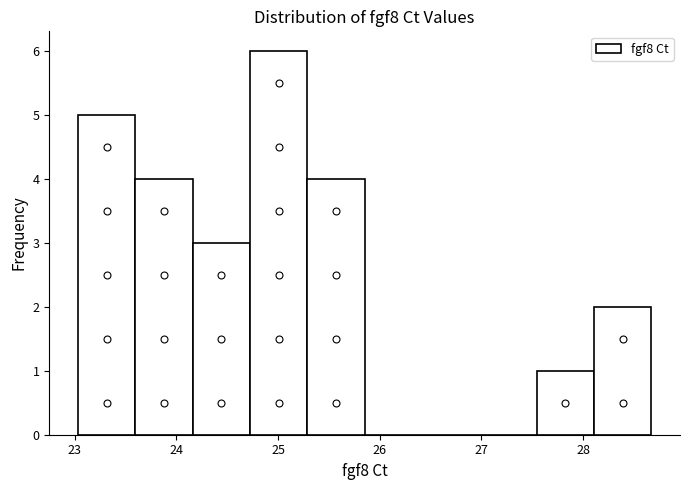

Reading left to right, transcribe this chart: for each bar, give the range it covers on the x-axis and its height. Neither the bar edges nor the heights are printed on the chart, so give them approximately, as read against the axes.

23.0 to 23.6: 5
23.6 to 24.2: 4
24.2 to 24.7: 3
24.7 to 25.3: 6
25.3 to 25.9: 4
25.9 to 26.4: 0
26.4 to 27.0: 0
27.0 to 27.5: 0
27.5 to 28.1: 1
28.1 to 28.7: 2